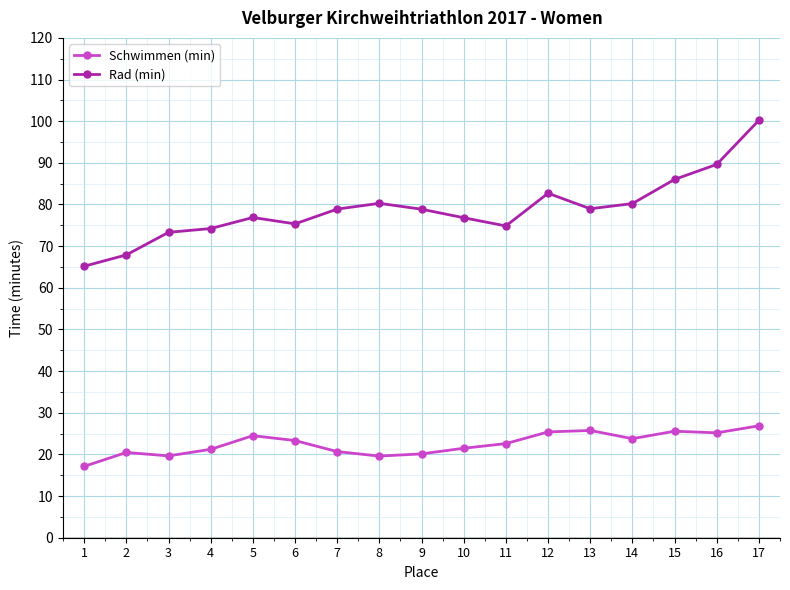

The Rad (min) series shows 37.7 at 6. True or false?

False